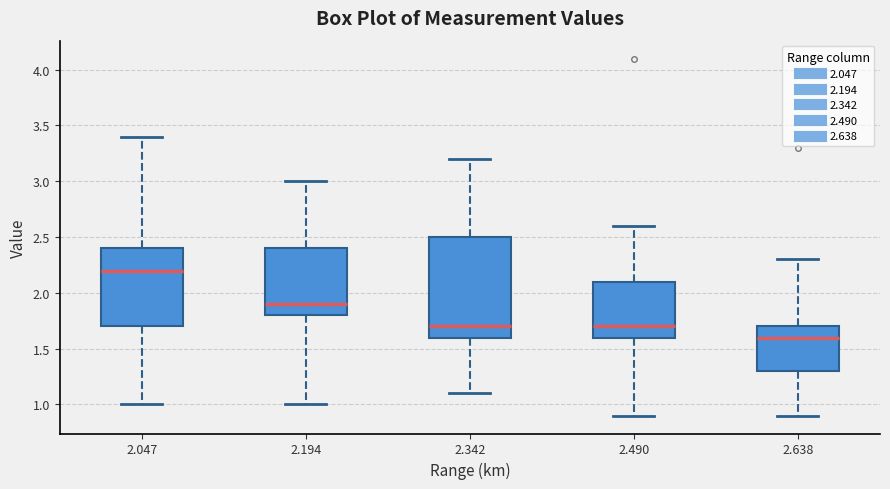

Where is the lower edge of the box at x = 2.342 on the y-axis? The values are not printed on the chart, so give them approximately, as read against the axis.

1.6